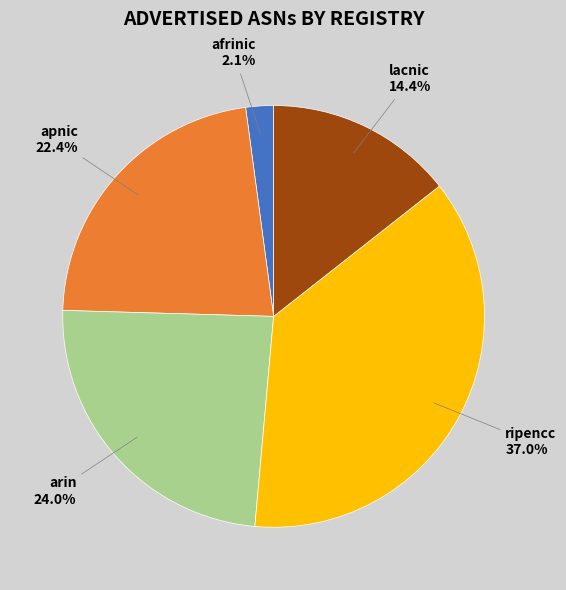

Is there any slice that represents more than half of the pie?

No